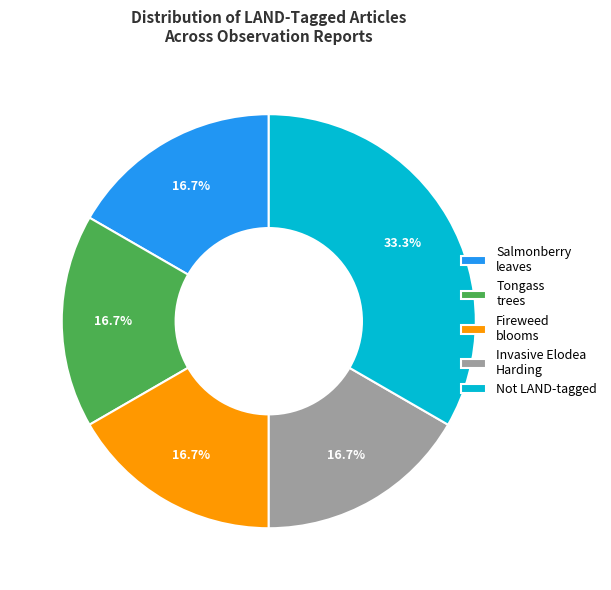

Is Salmonberry leaves the majority of the pie?

No